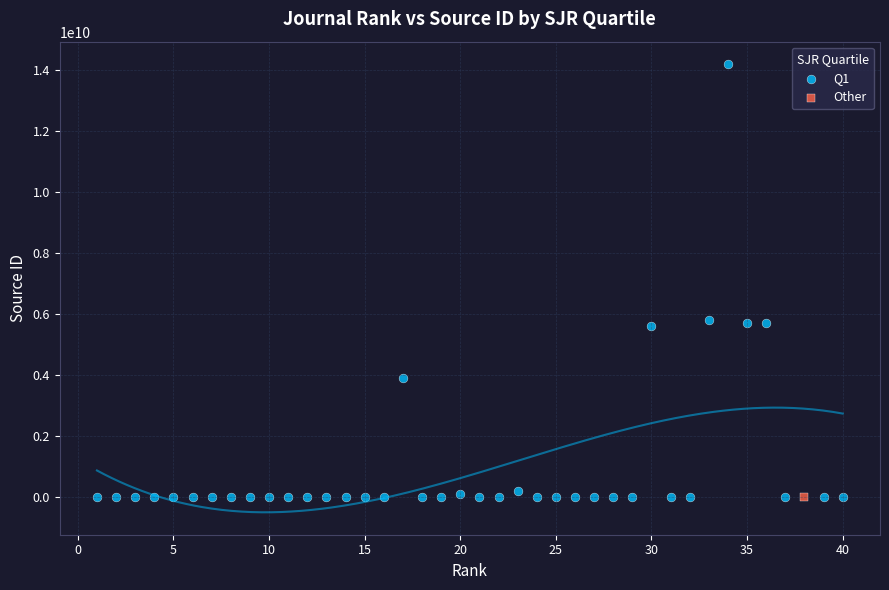

What are all the series names shown in the legend?

Q1, Other